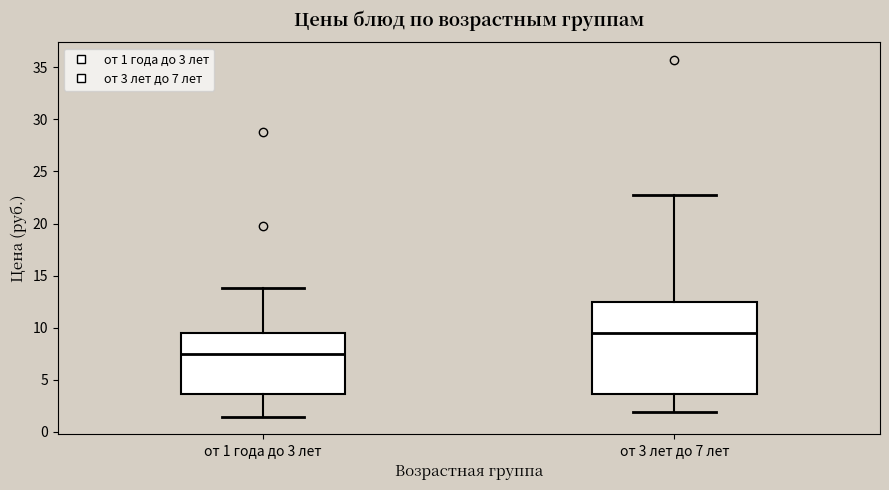

Where does the median line of the box for от 1 года до 3 лет sit on the y-axis? The values are not printed on the chart, so give them approximately, as read against the axis.

7.5